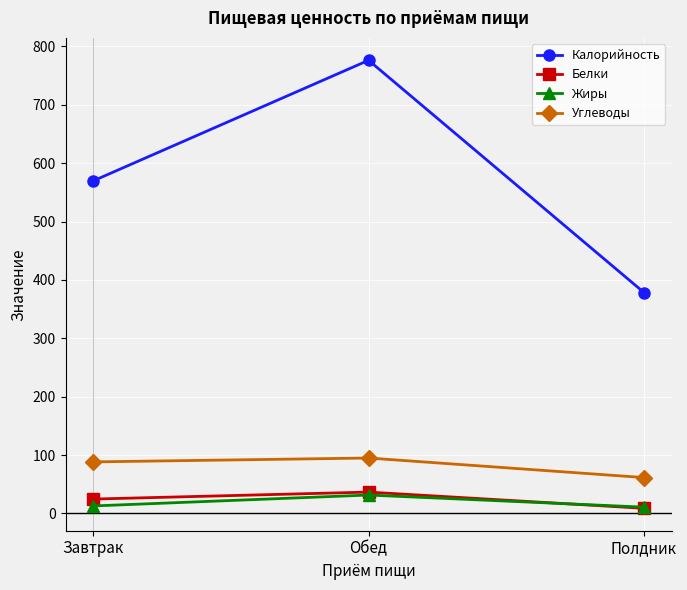

What is the average value of the Белки series?

23.4